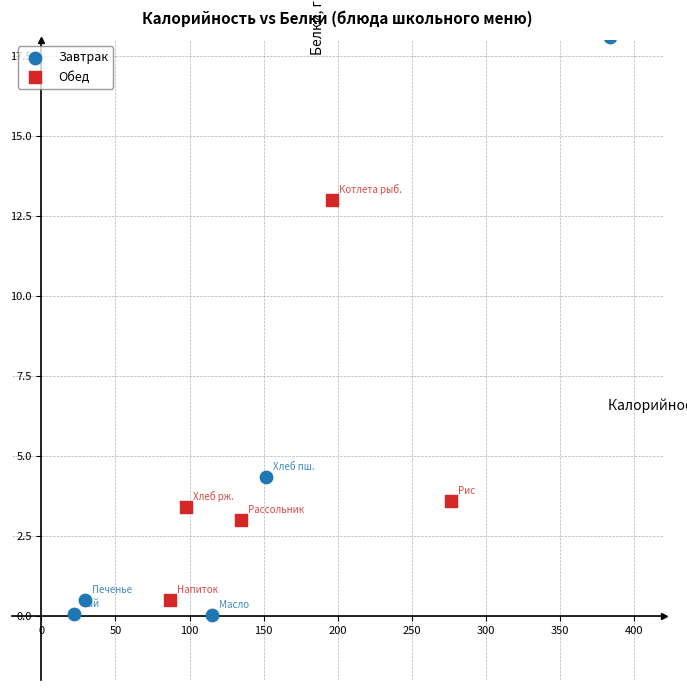

Which series has the widest spread of Y values?

Завтрак